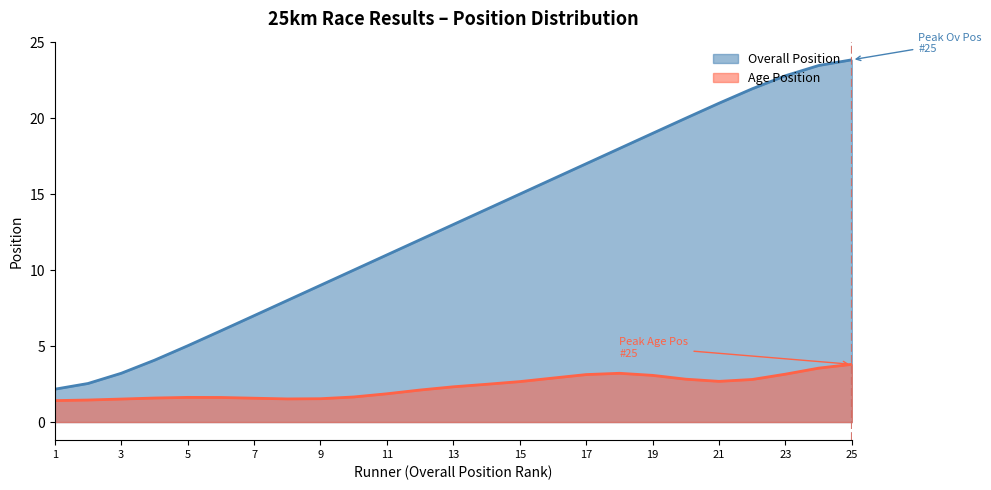

What is the average value?

13.0